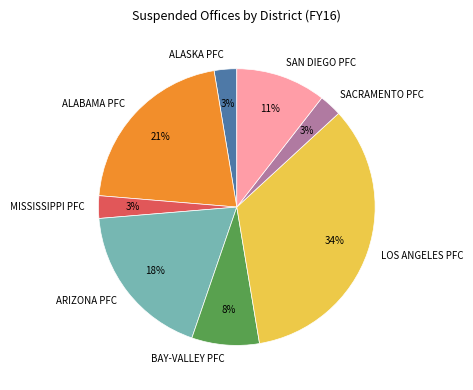

Is there a majority slice in this chart?

No